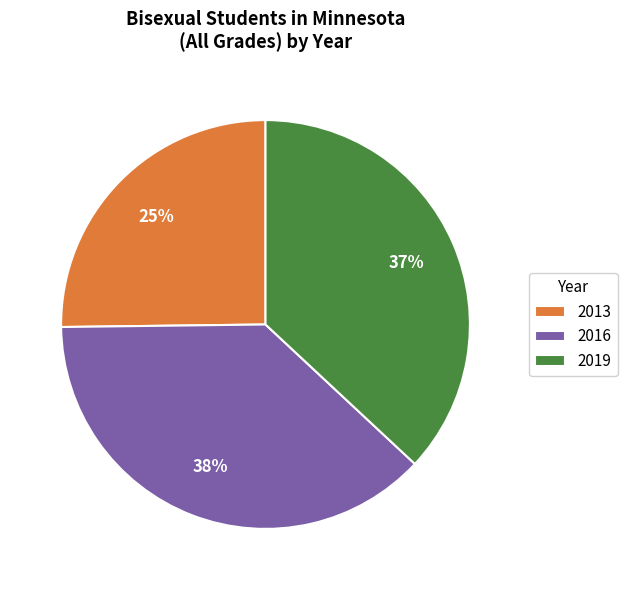

Do 2013 and 2016 together represent more than half of the pie?

Yes